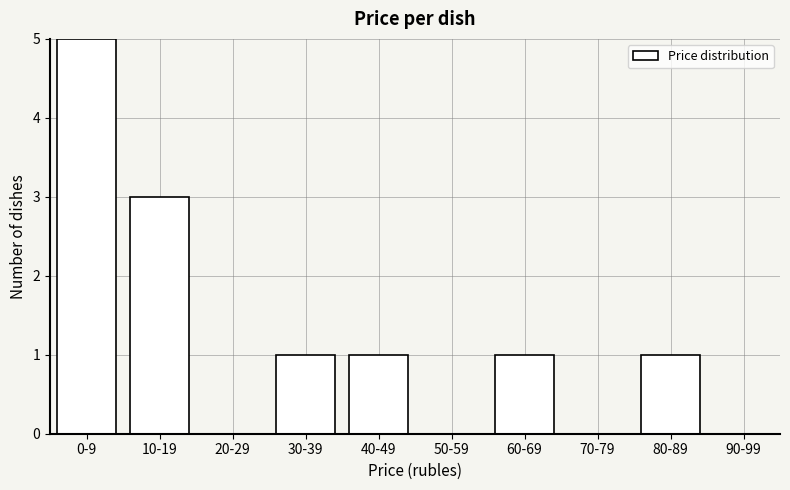

Reading left to right, list all the values displayed in this chart.

0-9=5	10-19=3	20-29=0	30-39=1	40-49=1	50-59=0	60-69=1	70-79=0	80-89=1	90-99=0